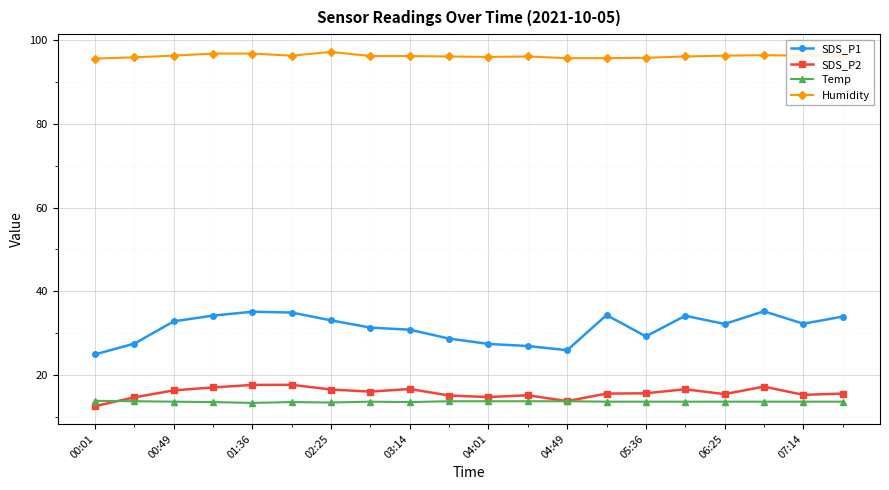

What is the value of the Humidity point at the 9th from the left?

96.2